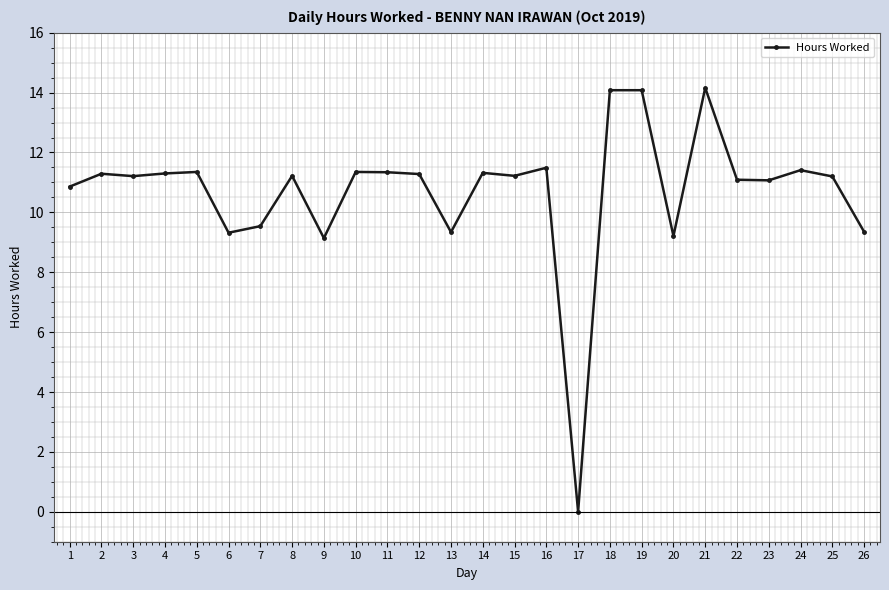

What is the value of the 4th point from the left?

11.3